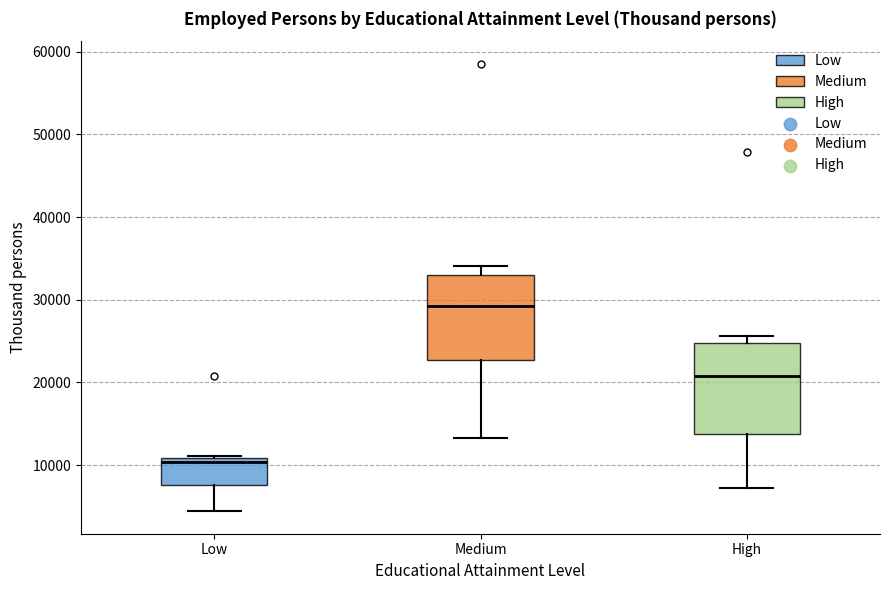

Which box's median line is the highest?

Medium